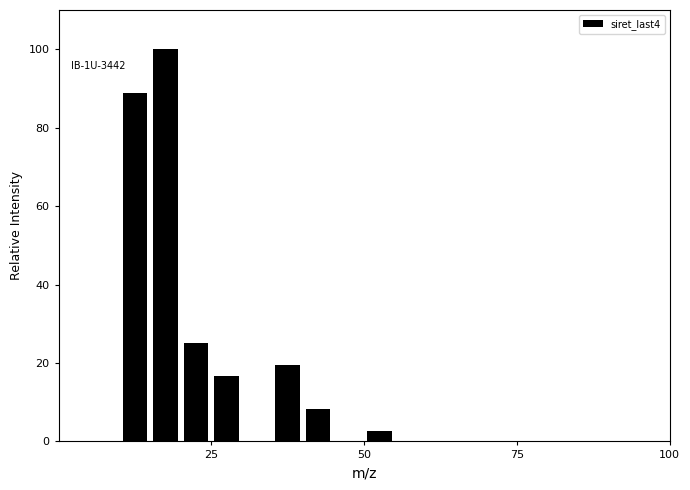

Around what value on the x-axis is the tallest bar? Give the approximate position of its centre, as read against the axis.

20